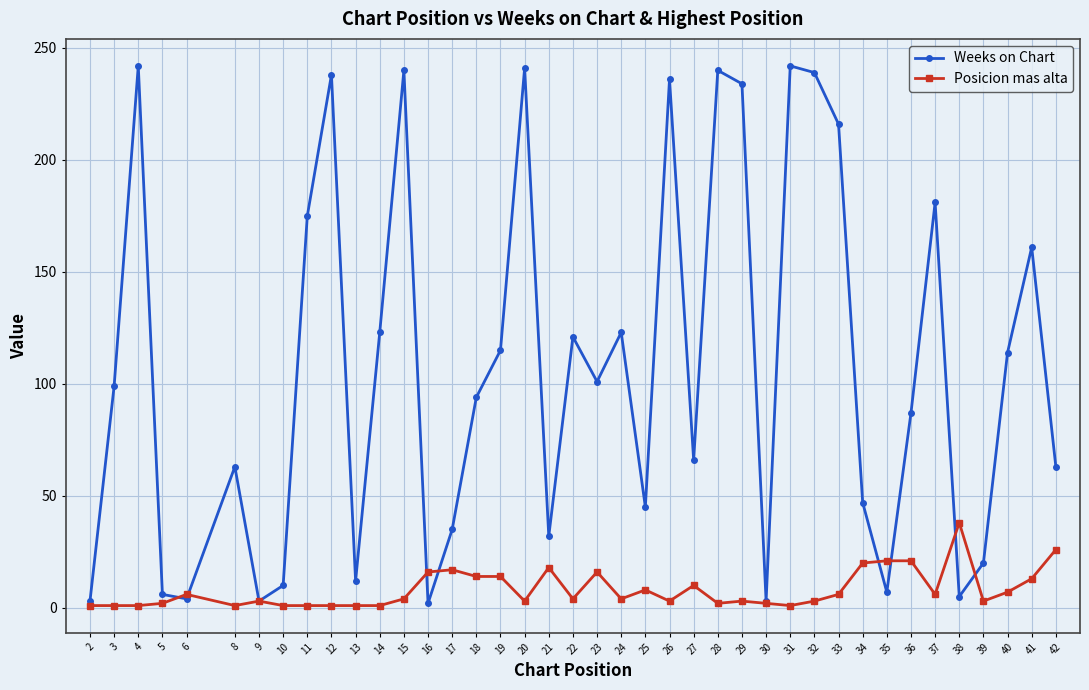

In Weeks on Chart, how many points are lower than both neighbors (excluding endpoints)?

11